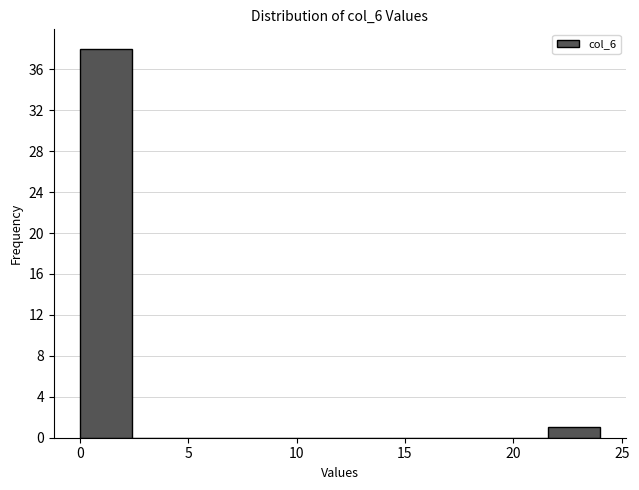

Reading left to right, transcribe this chart: for each bar, give the range it covers on the x-axis and its height. Neither the bar edges nor the heights are printed on the chart, so give them approximately, as read against the axes.

0.0 to 2.4: 38
2.4 to 4.8: 0
4.8 to 7.2: 0
7.2 to 9.6: 0
9.6 to 12.0: 0
12.0 to 14.4: 0
14.4 to 16.8: 0
16.8 to 19.2: 0
19.2 to 21.6: 0
21.6 to 24.0: 1